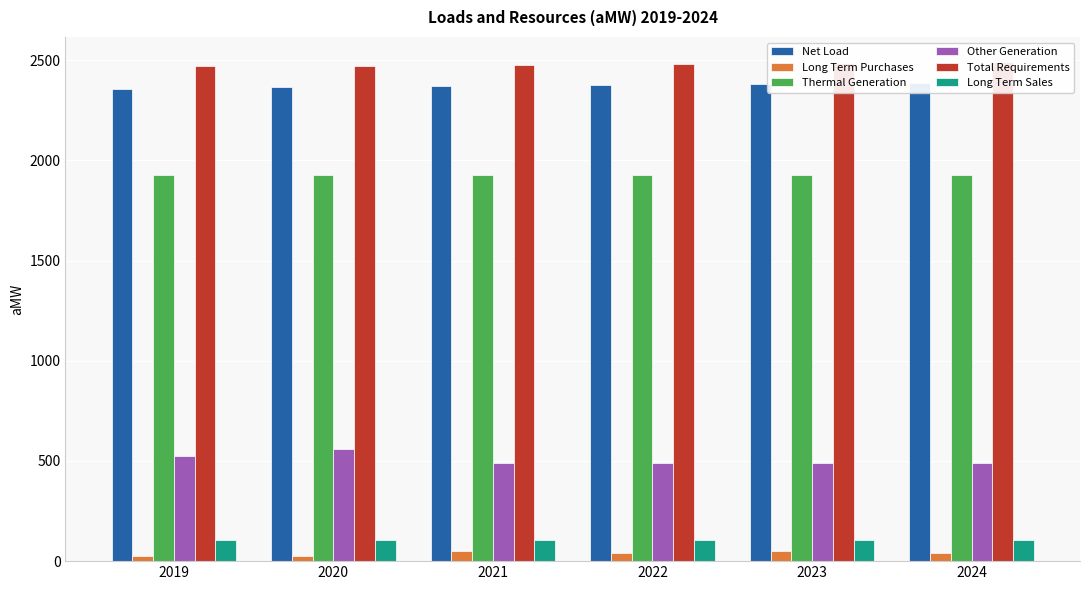

The Long Term Purchases series shows 10.5 at 2020. True or false?

False